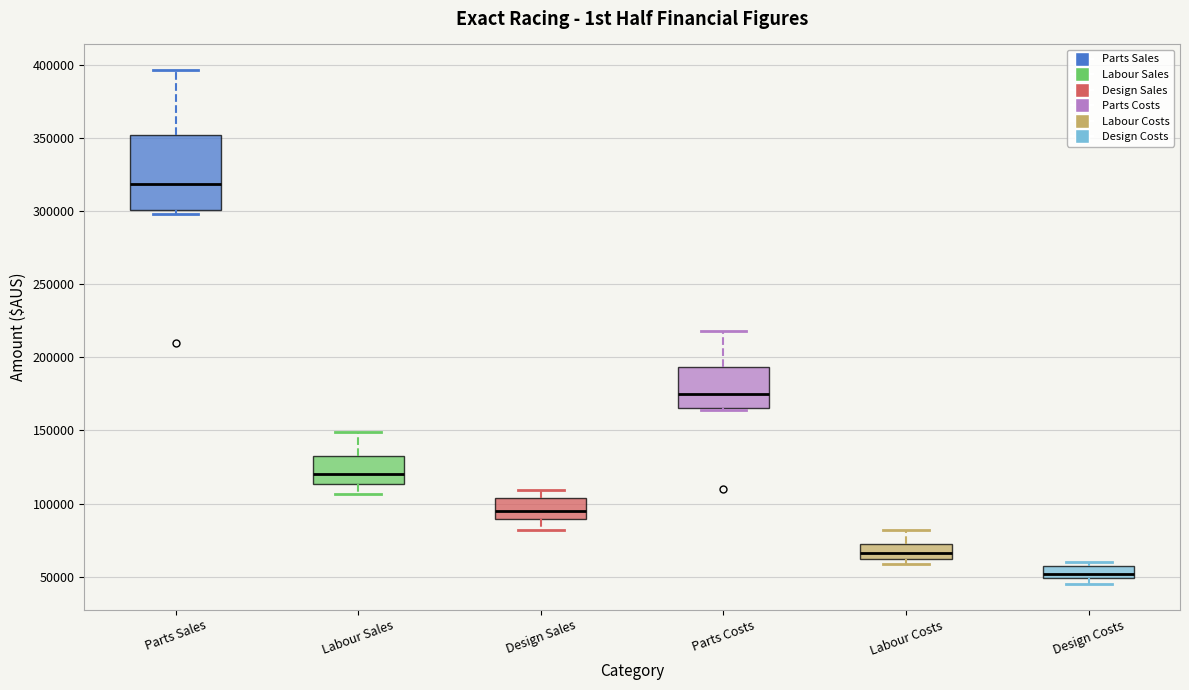

Comparing the boxes themselves (not the whiskers), which one is the tallest?

Parts Sales